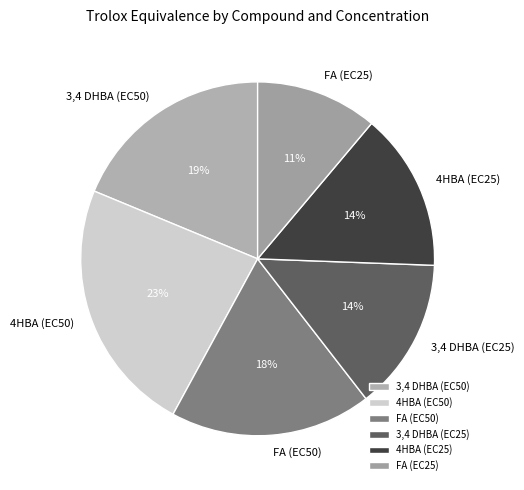

To the nearest percent, what is the combined percentage of 3,4 DHBA (EC25) and 4HBA (EC50)?

37%